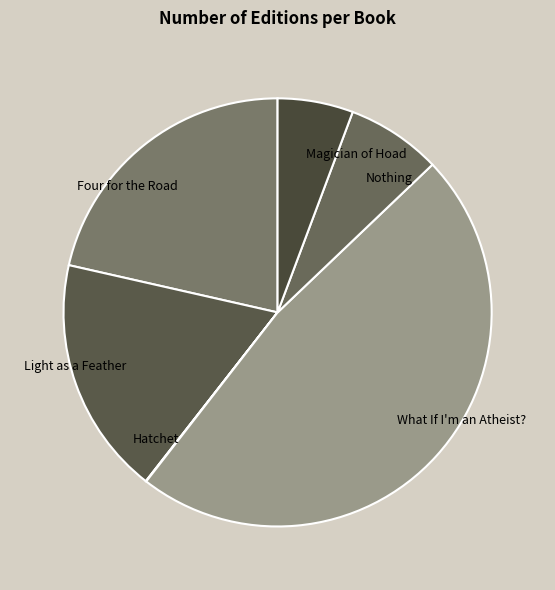

The Four for the Road slice represents 21% of the pie. True or false?

True